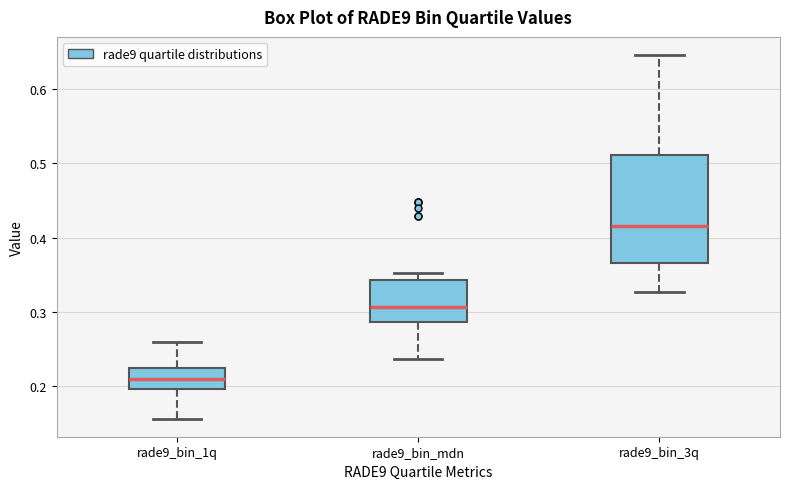

Reading left to right, read every box against the y-axis: the position of its median line, the range the box covers, and the ends of its whiskers. The values are not printed on the chart, so give them approximately, as read against the axis.

rade9_bin_1q: median 0.21, box 0.20 to 0.22, whiskers 0.16 to 0.26
rade9_bin_mdn: median 0.31, box 0.29 to 0.34, whiskers 0.24 to 0.35
rade9_bin_3q: median 0.42, box 0.37 to 0.51, whiskers 0.33 to 0.65